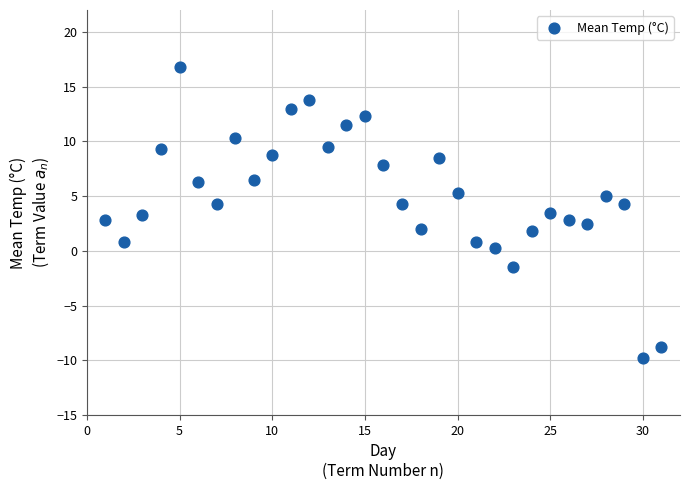

What is the range of Y values (max minus min)?

26.6